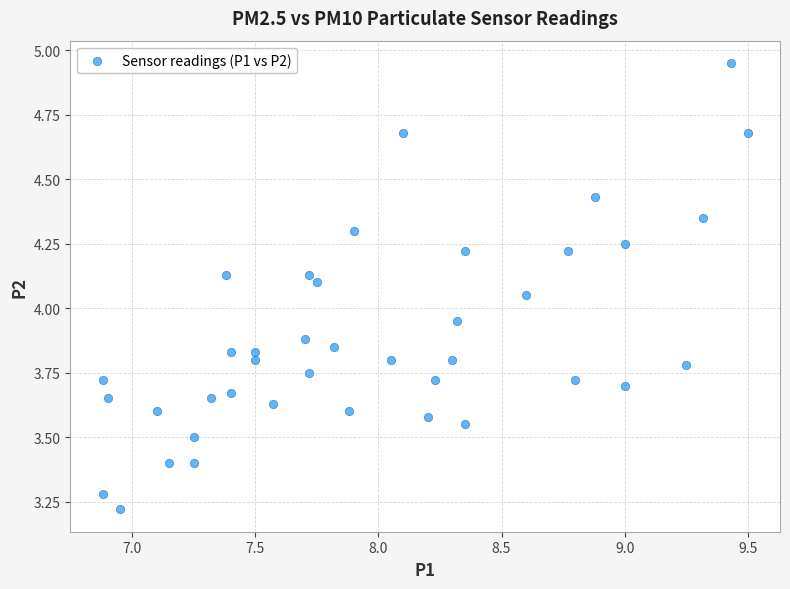

What is the range of Y values (max minus min)?

1.7